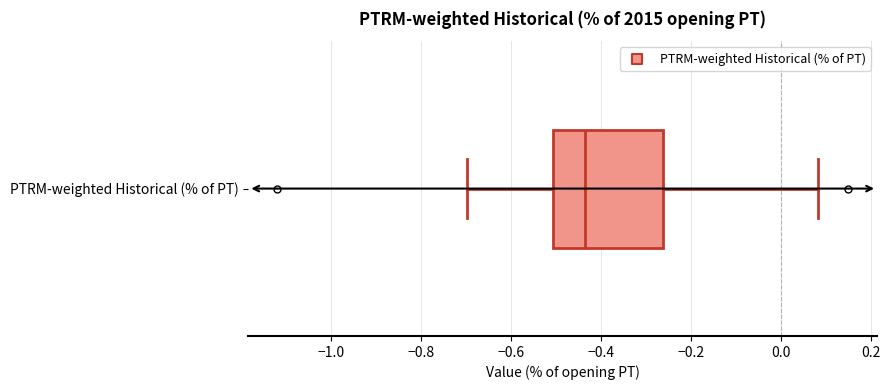

Transcribe this box plot: give where the median line is, the range the box spans, and where the two whiskers end, as read against the x-axis. The values are not printed on the chart, so give them approximately, as read against the axis.

median -0.44, box -0.50 to -0.26, whiskers -0.70 to 0.08